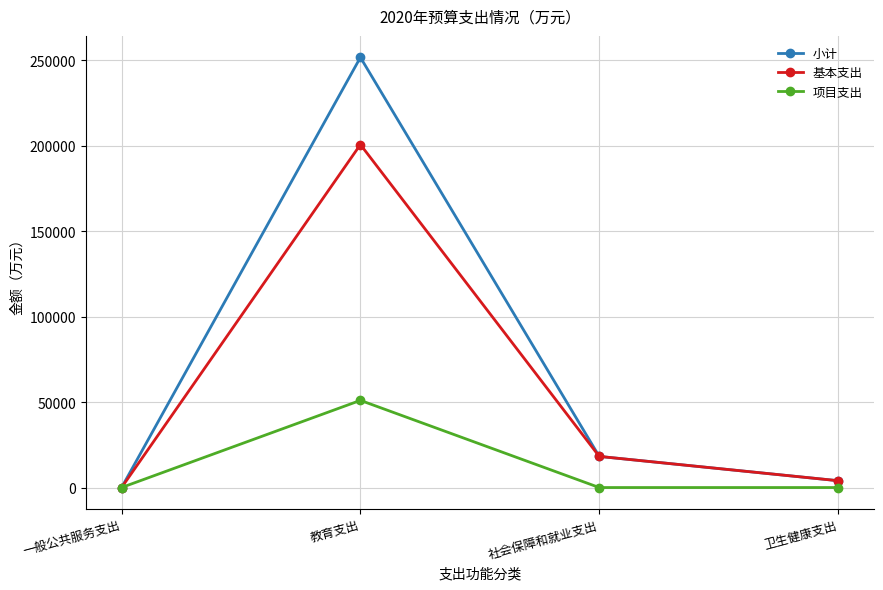

What position from the left is 社会保障和就业支出?

3